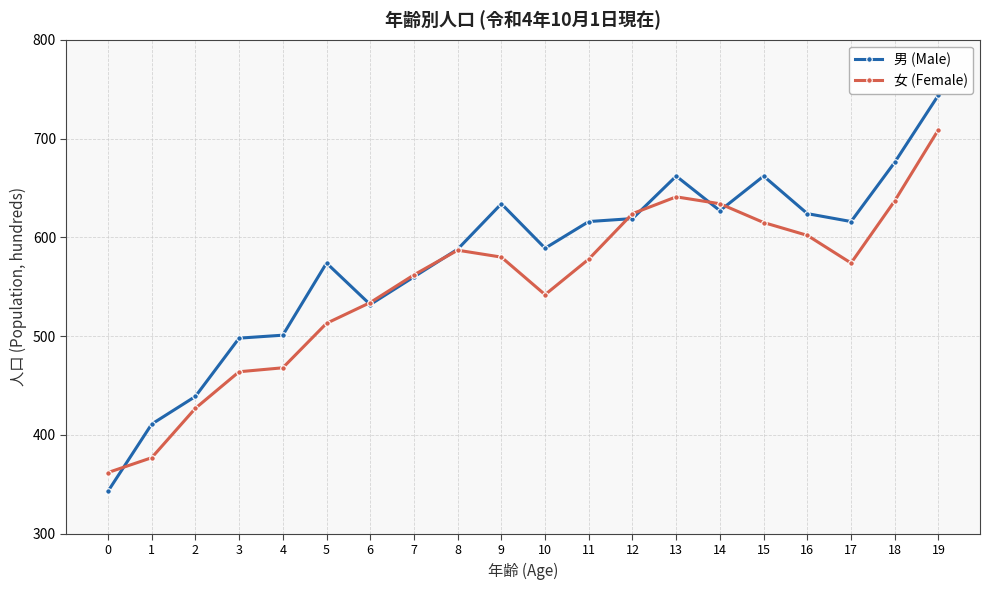

What is the sum of the 女 (Female) values at 3 and 8?

1051